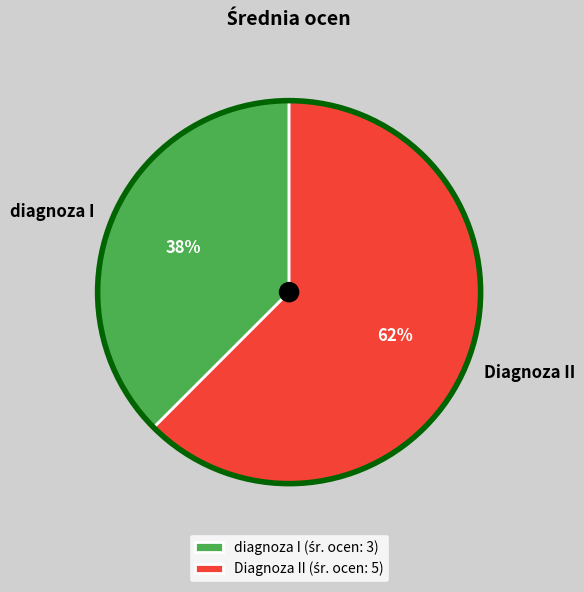

Is it true that Diagnoza II is 62% of the pie?

True